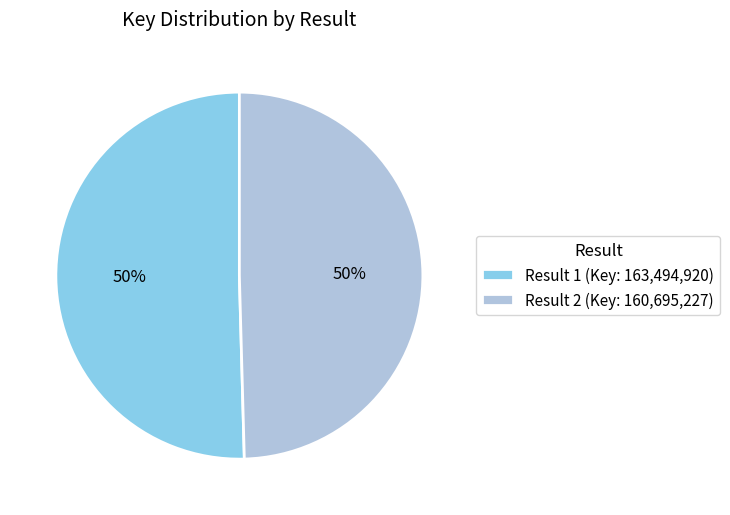

How many segments does this pie chart have?

2